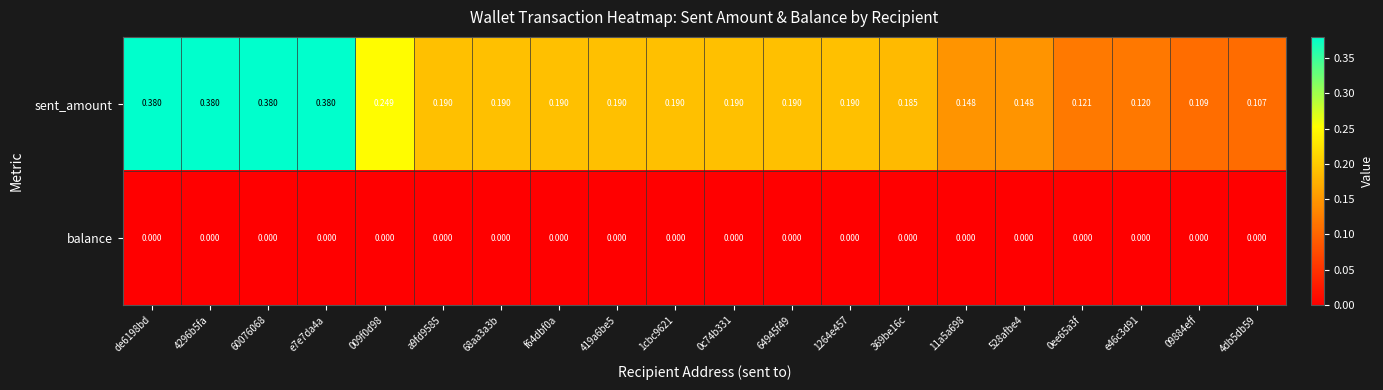

Between e7e7da4a and 1cbc9621, which series saw the biggest shift?

sent_amount